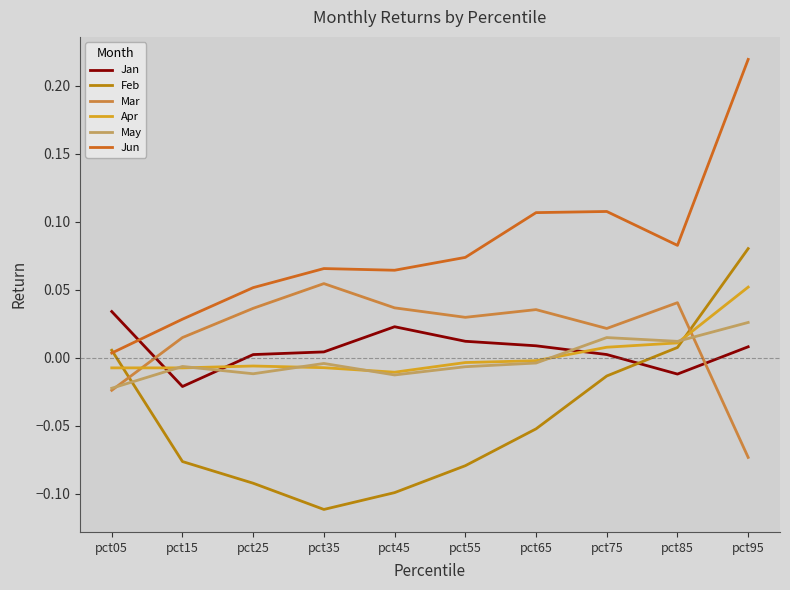

Is the value of Jun at pct85 greater than the value of Mar at pct65?

Yes